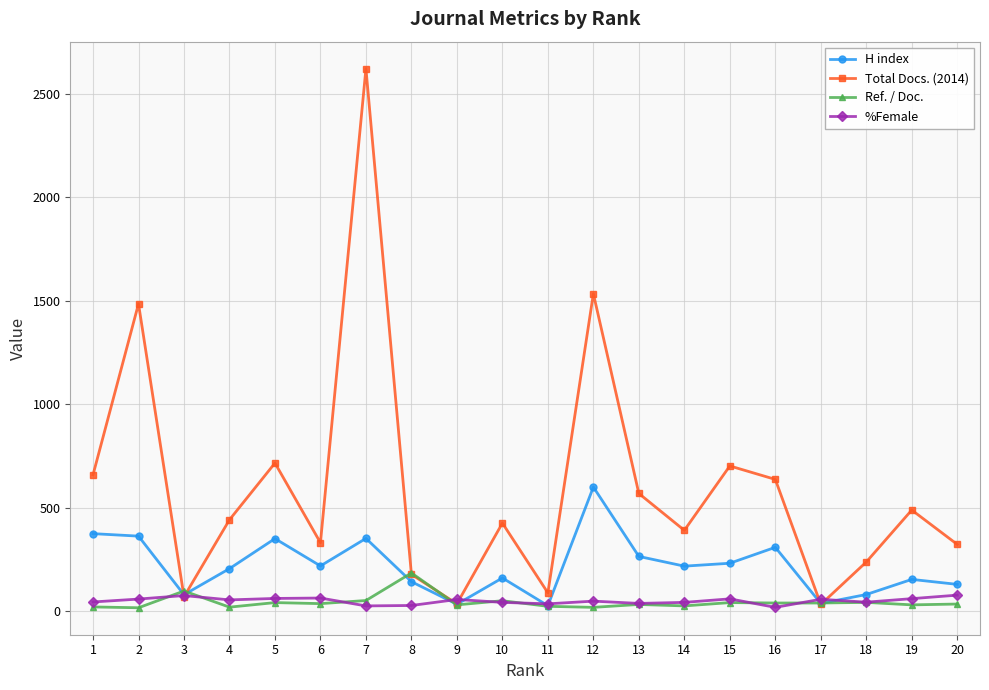

What is the difference between the highest and lowest values at 17?

25